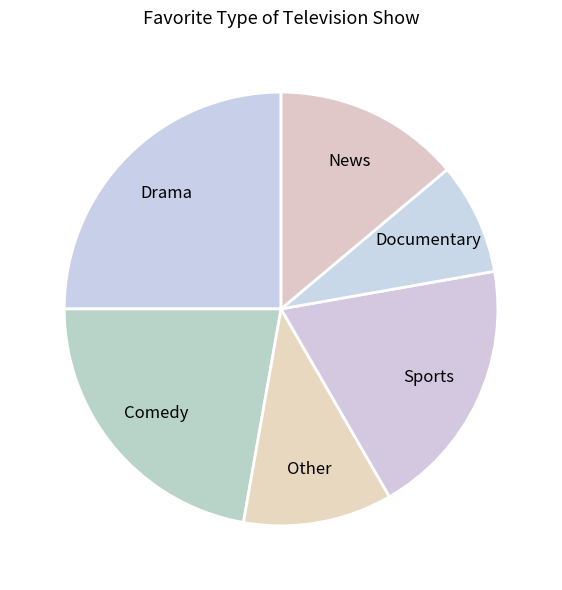

Rank the categories by value from lowest to highest.

Documentary, Other, News, Sports, Comedy, Drama